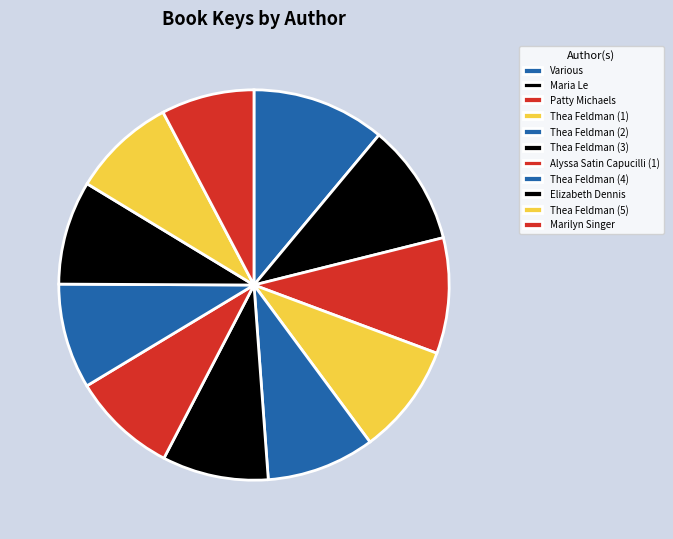

What is the change in value from Patty Michaels to Thea Feldman (1)?

-7647383